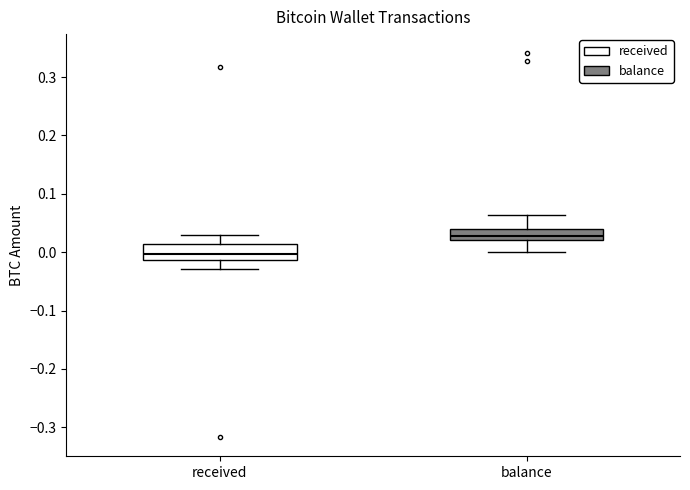

Where is the upper edge of the box for balance on the y-axis? The values are not printed on the chart, so give them approximately, as read against the axis.

0.04